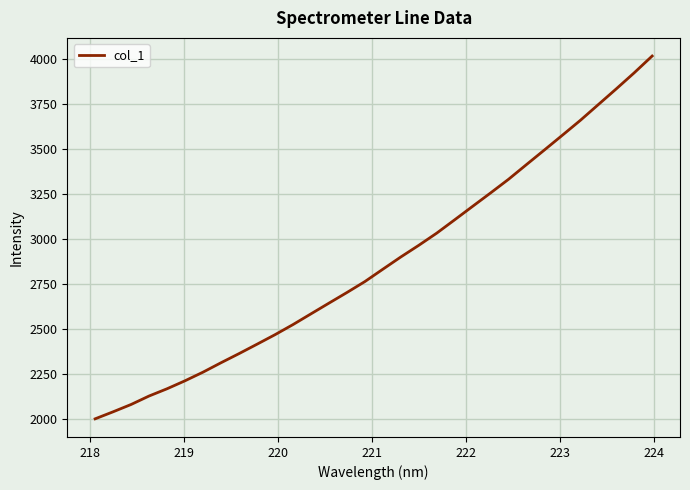

What is the minimum value shown in the chart?

2001.6